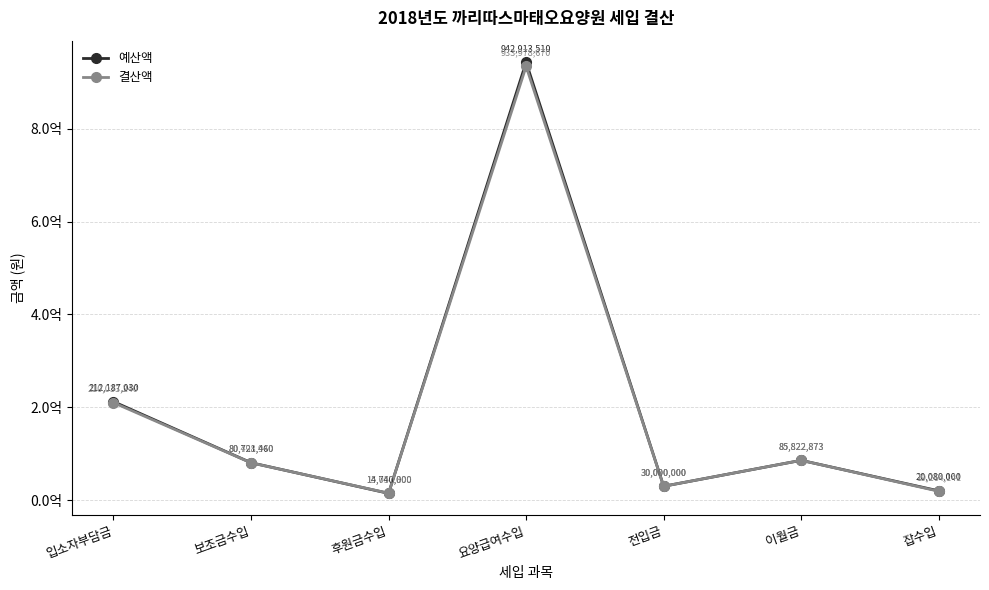

Is this an area chart (filled region under the line)?

No